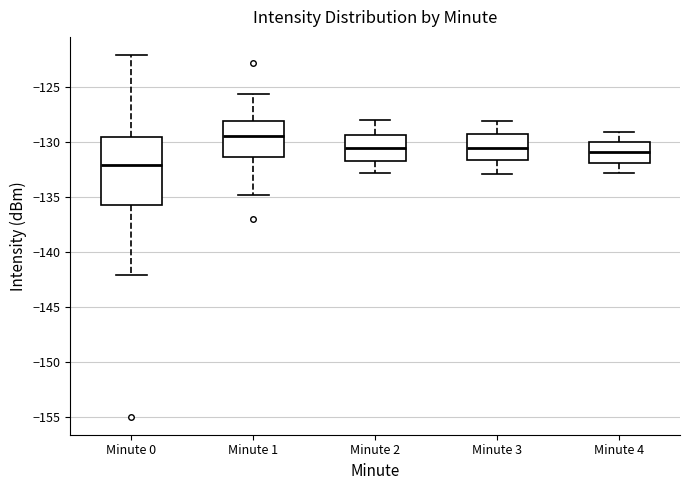

Which box's median line is the highest?

Minute 1